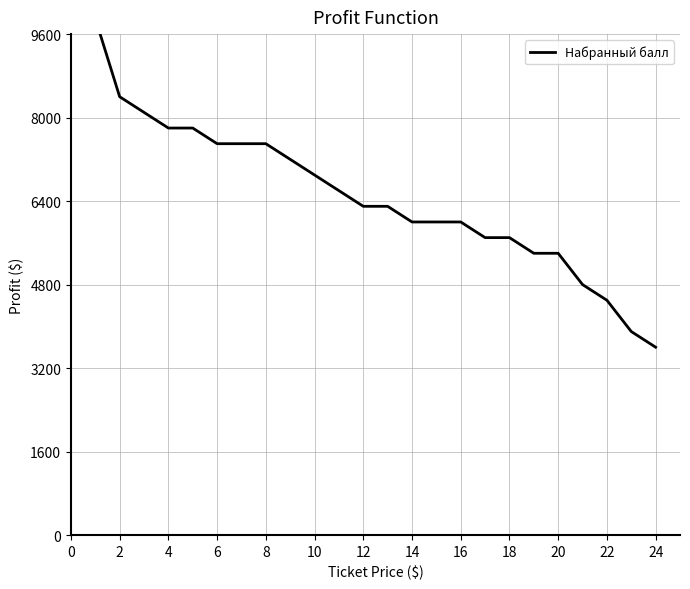

What is the value of the 6th point from the left?

7500